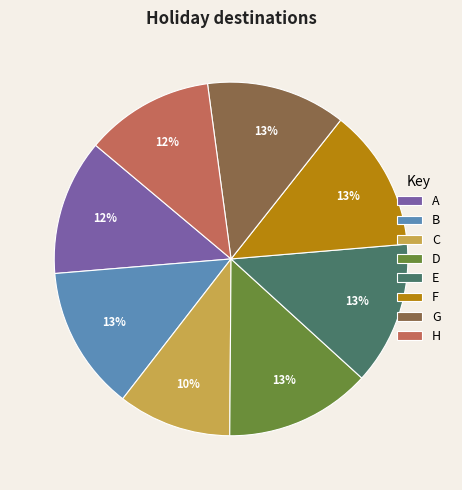

To the nearest percent, what is the average slice percentage?

12%